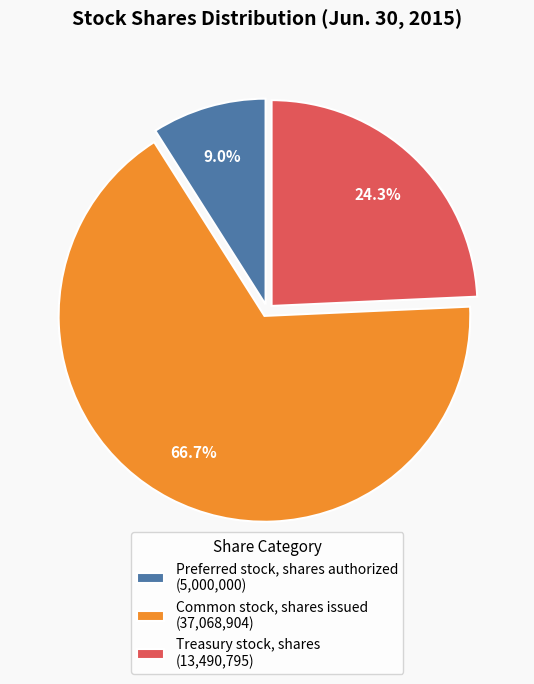

Does Common stock, shares issued represent more than half of the total?

Yes